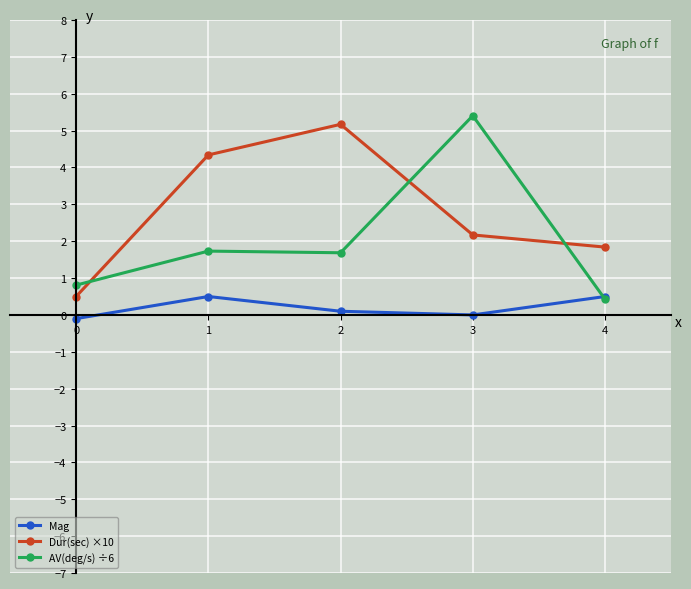

True or false: Dur(sec) ×10 has more than 1 interior local peaks.

False